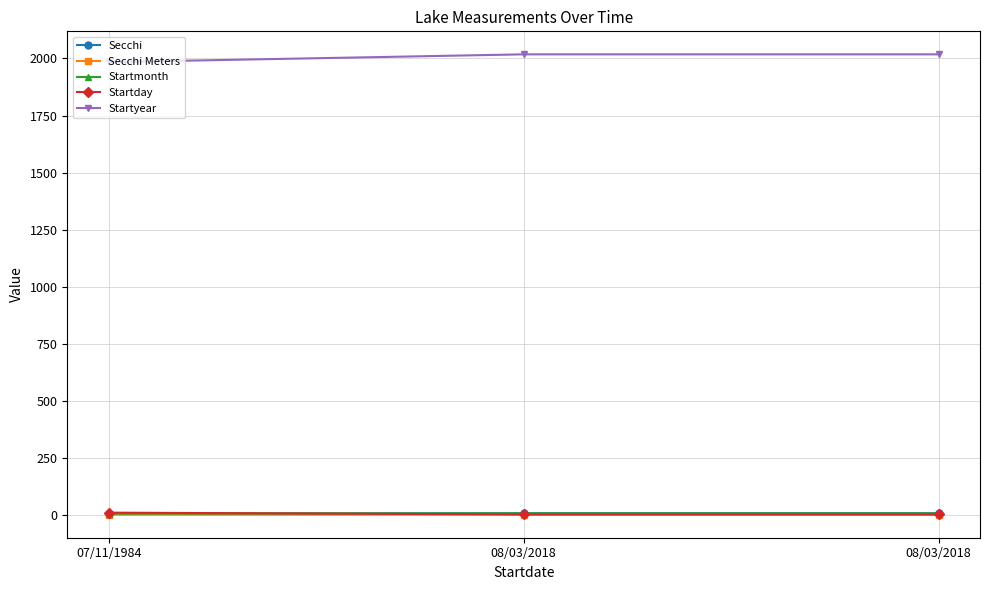

How many data points in Startyear are less than 2018?

1